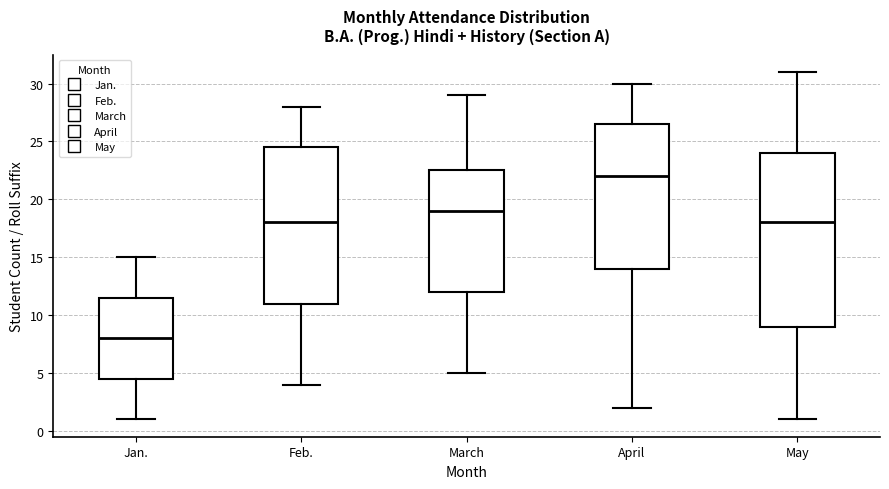

Where is the upper edge of the box for April on the y-axis? The values are not printed on the chart, so give them approximately, as read against the axis.

26.5